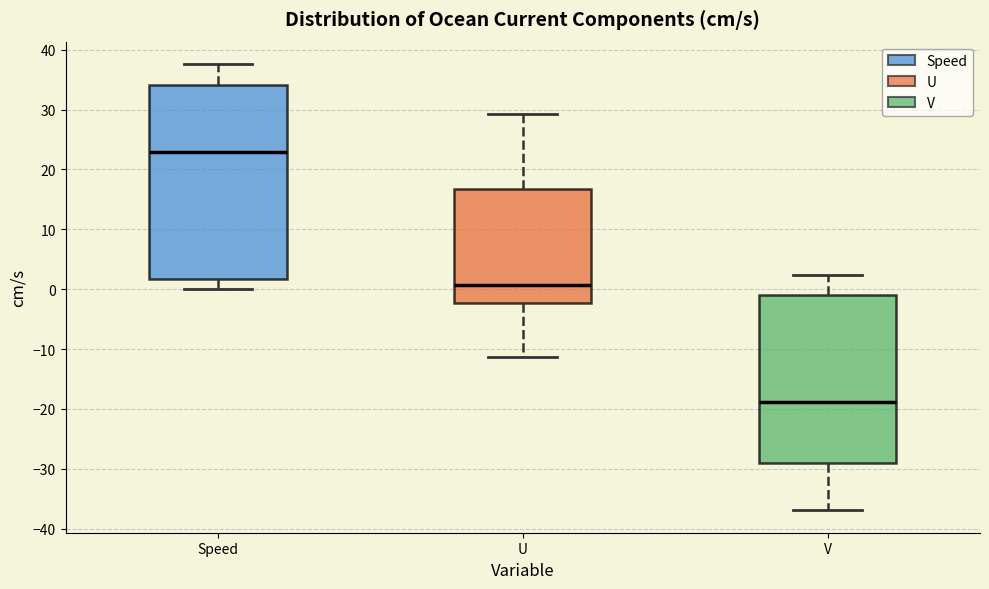

Reading left to right, transcribe this box plot: for each box, give where its median line is, the range the box spans, and where its two whiskers end, as read against the y-axis. The values are not printed on the chart, so give them approximately, as read against the axis.

Speed: median 23, box 2 to 34, whiskers 0 to 38
U: median 1, box -2 to 17, whiskers -11 to 29
V: median -19, box -29 to -1, whiskers -37 to 2